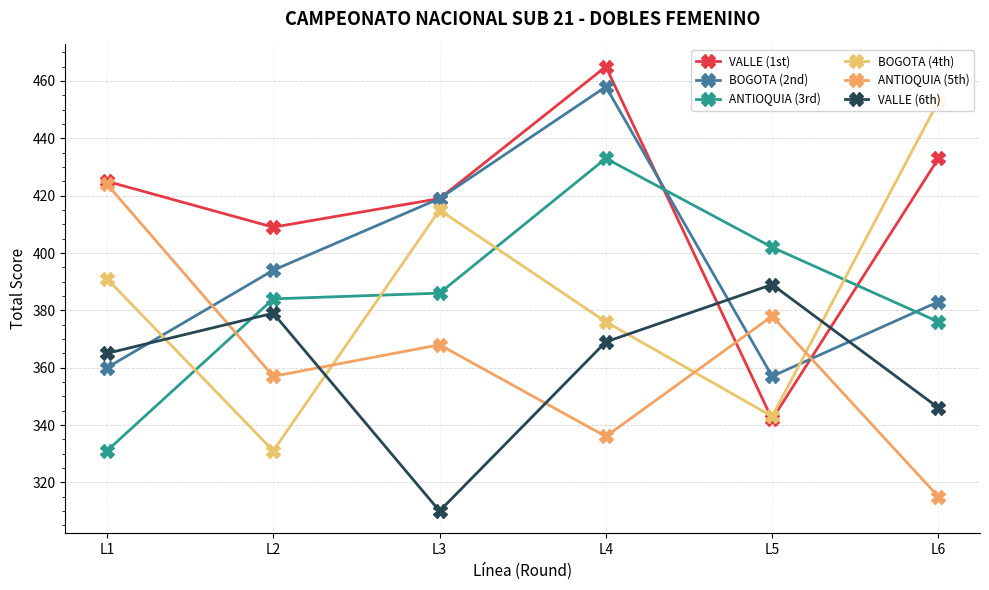

Which series has the largest total across all categories?

VALLE (1st)